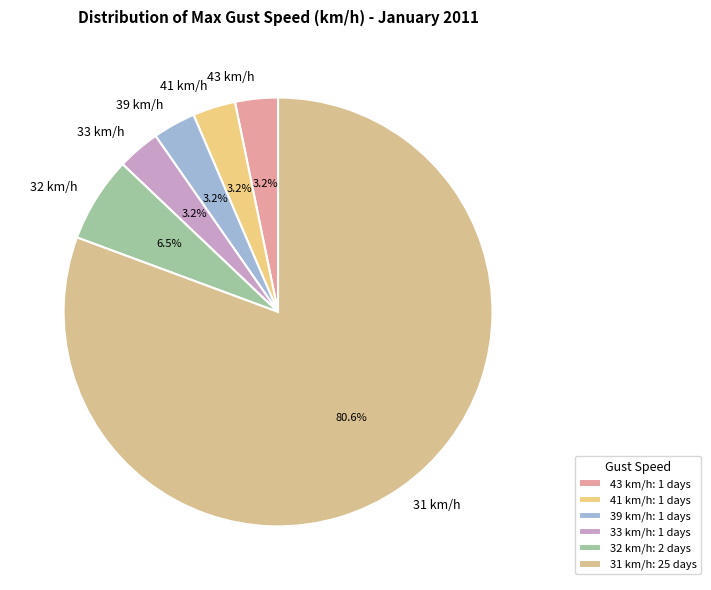

How many slices are in this pie chart?

6